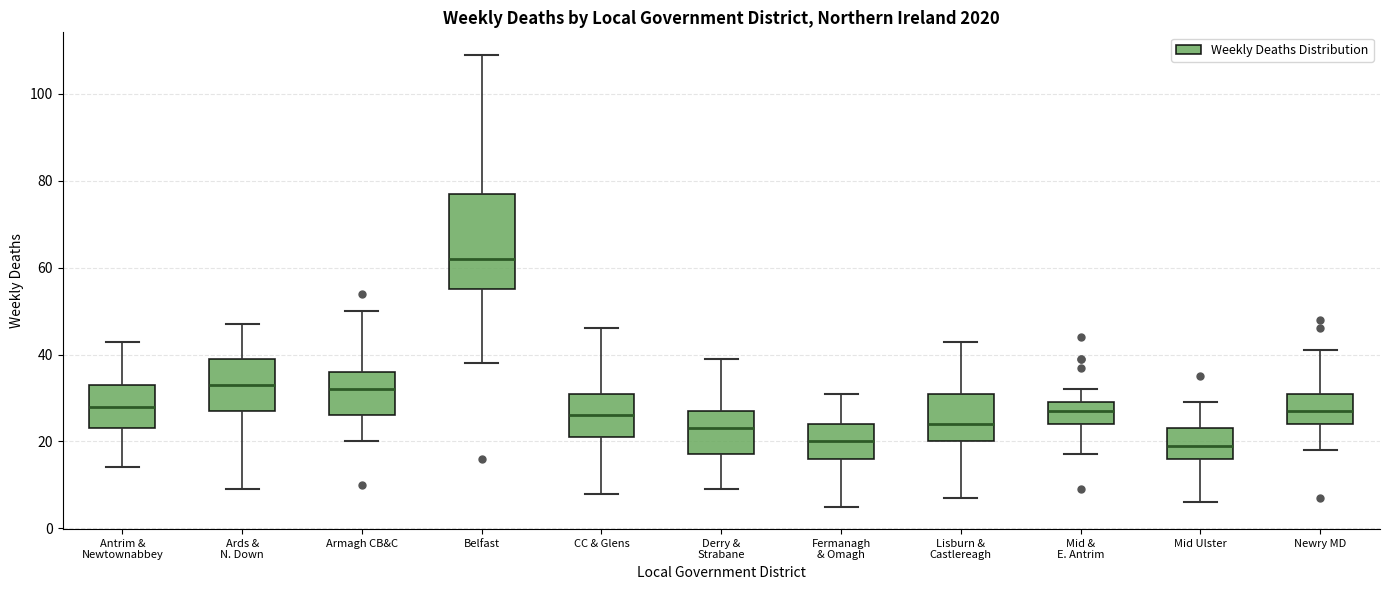

Where is the upper edge of the box for Belfast on the y-axis? The values are not printed on the chart, so give them approximately, as read against the axis.

78